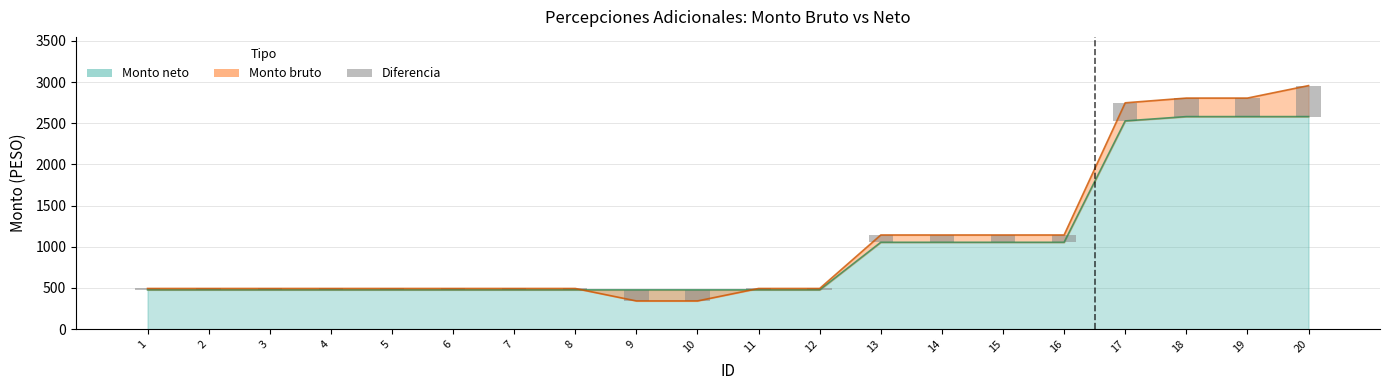

Reading left to right, transcribe all the data shown in this chart.

1=16.9	2=16.9	3=16.9	4=16.9	5=16.9	6=16.9	7=16.9	8=16.9	9=-134.6	10=-134.6	11=16.9	12=16.9	13=88.9	14=88.9	15=88.9	16=88.9	17=219.9	18=225.0	19=225.0	20=376.6